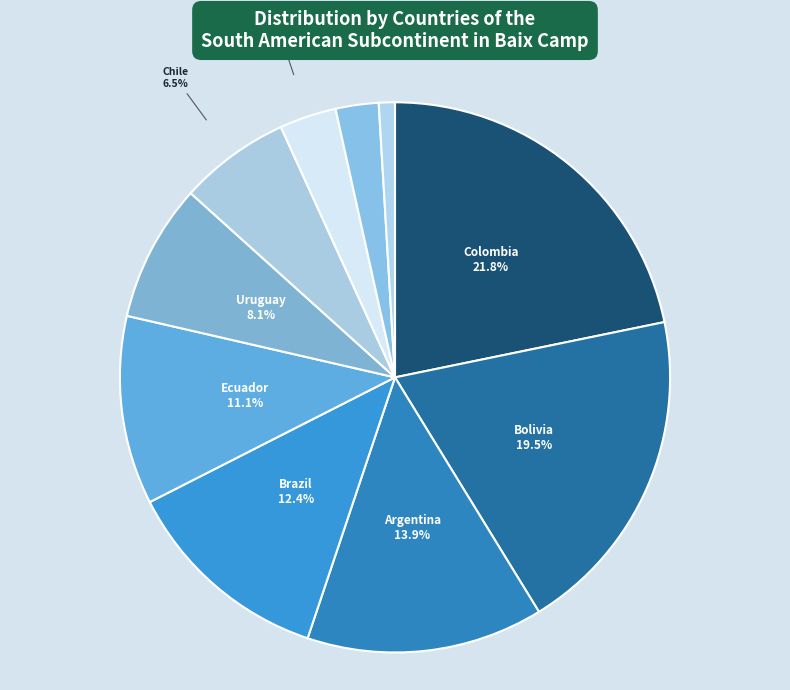

Rank the categories by value from lowest to highest.

Paraguay, Venezuela, Peru, Chile, Uruguay, Ecuador, Brazil, Argentina, Bolivia, Colombia